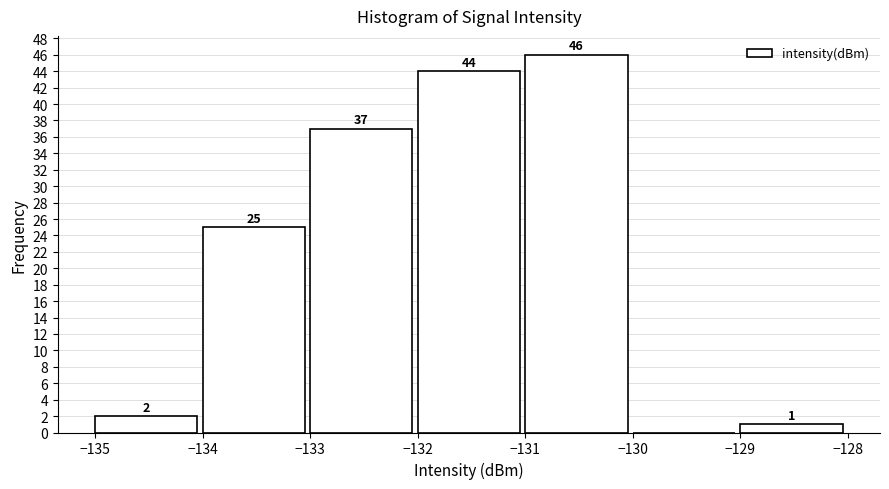

Over which range of the x-axis is the bar tallest?

-131 to -130